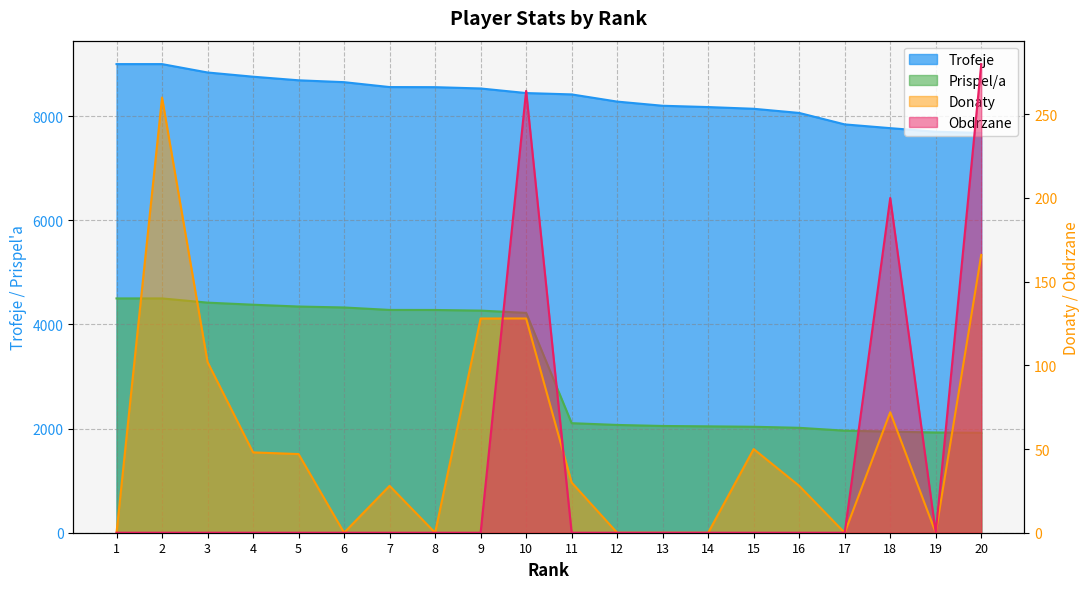

List the labels in order of Donaty value, smallest first.

1, 6, 8, 12, 13, 14, 17, 19, 7, 16, 11, 5, 4, 15, 18, 3, 9, 10, 20, 2